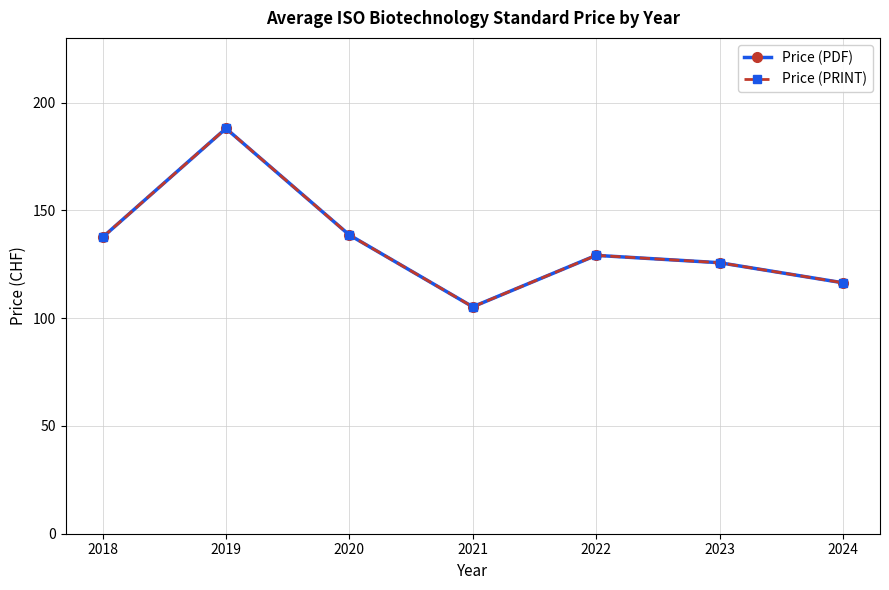

Does the chart have visible grid lines?

Yes